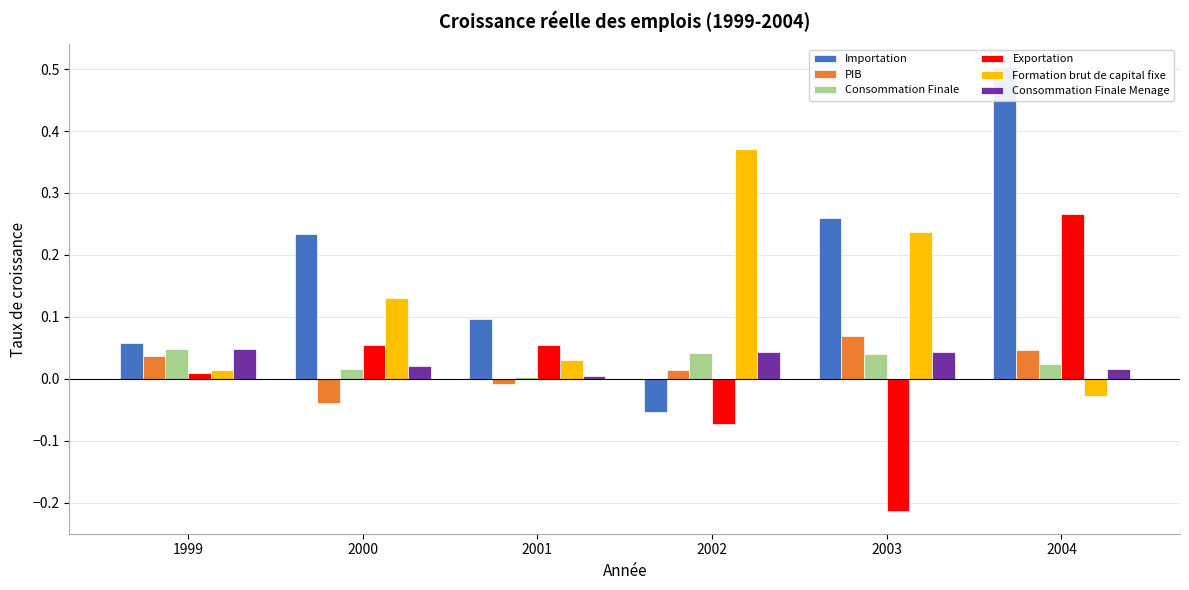

At which category is the sum across all series the highest?

2004